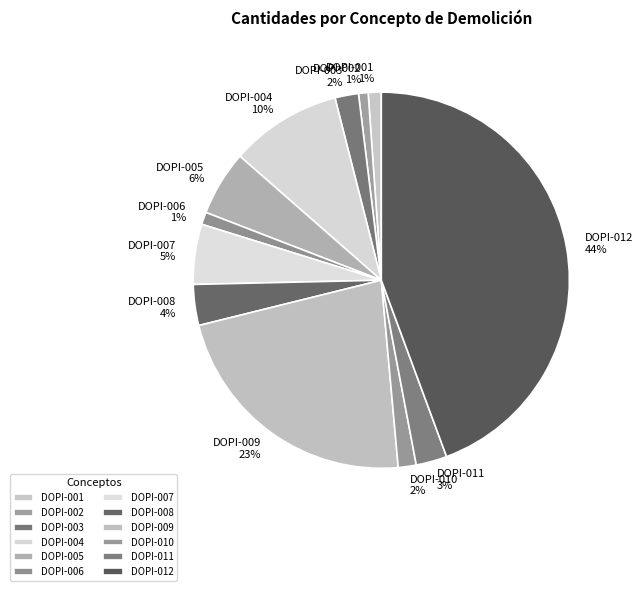

To the nearest percent, what is the average slice percentage?

8%